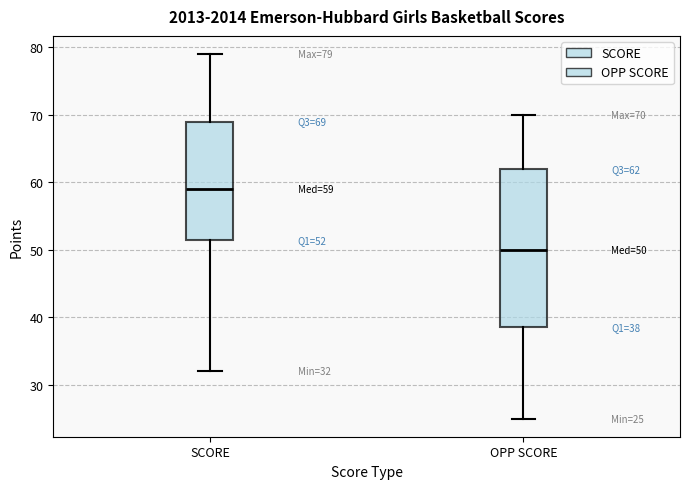

Which box's median line is the lowest?

OPP SCORE